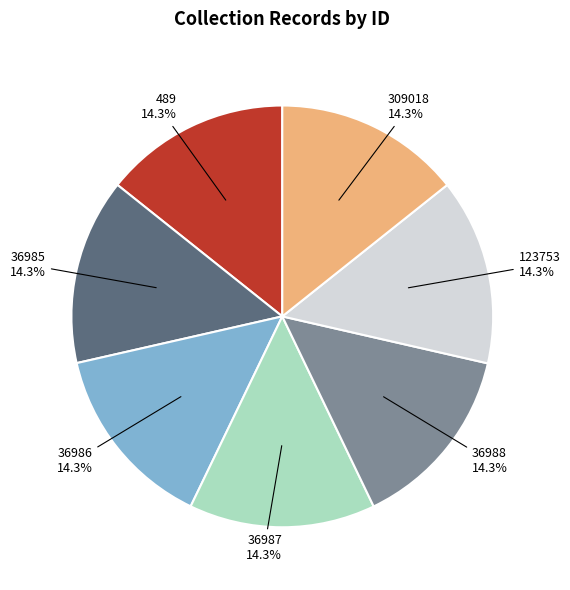

Does any single category account for the majority?

No